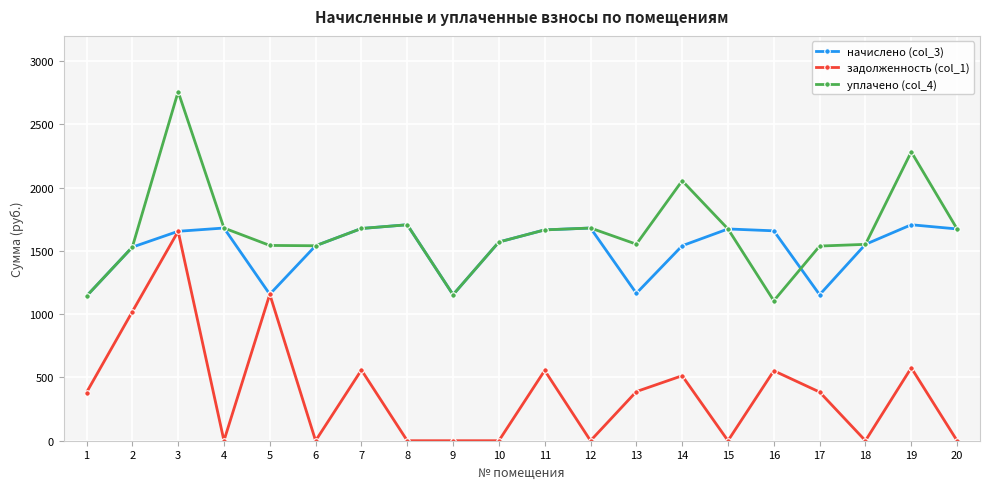

How many series are shown in this chart?

3